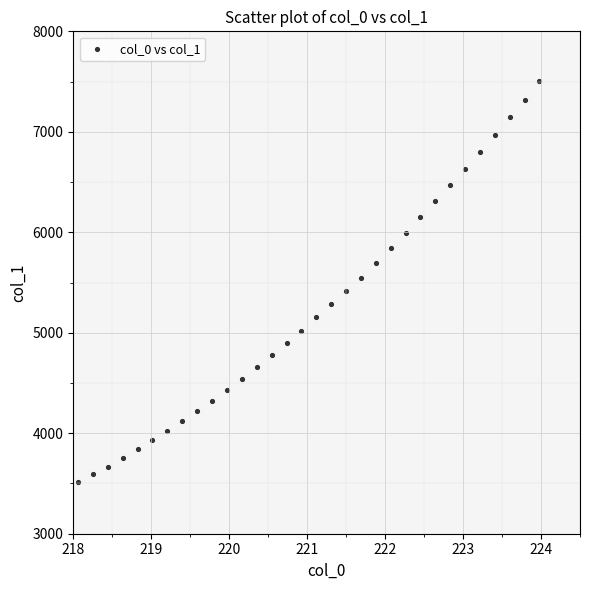

What is the range of X values (max minus min)?

5.9